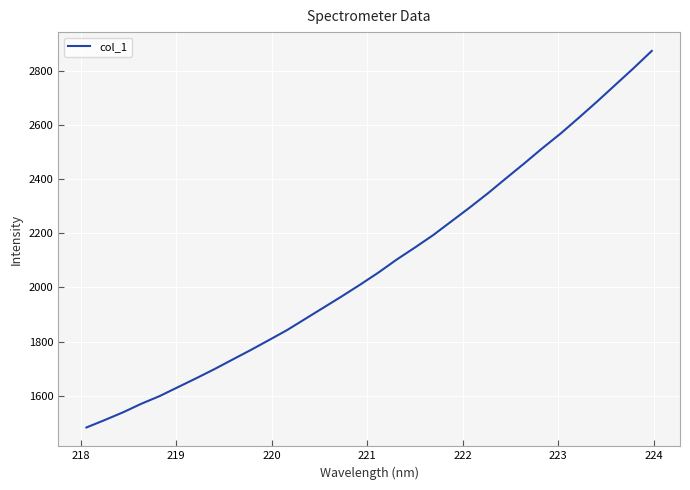

What is the maximum value shown in the chart?

2873.5